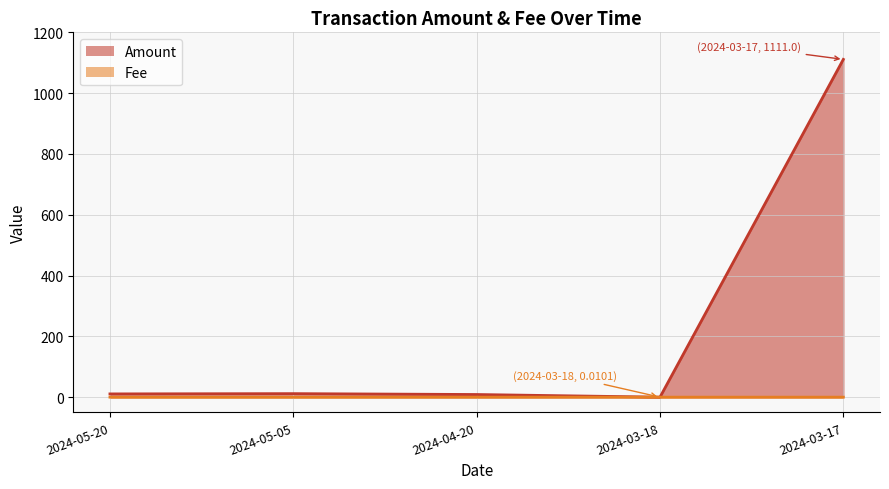

Is the value of Amount at 2024-05-20 greater than the value of Fee at 2024-05-05?

Yes